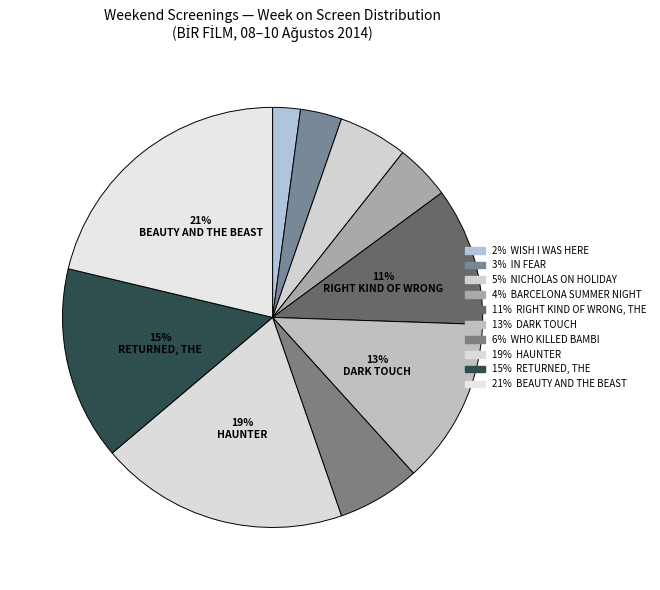

Which slice is the smallest?

WISH I WAS HERE